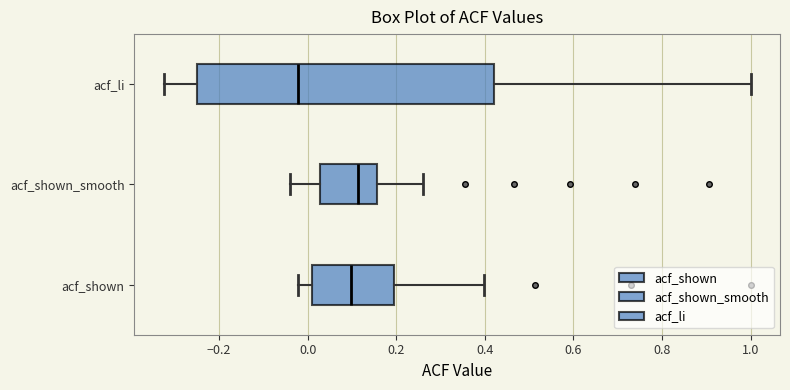

Which box's median line is the furthest to the left?

acf_li